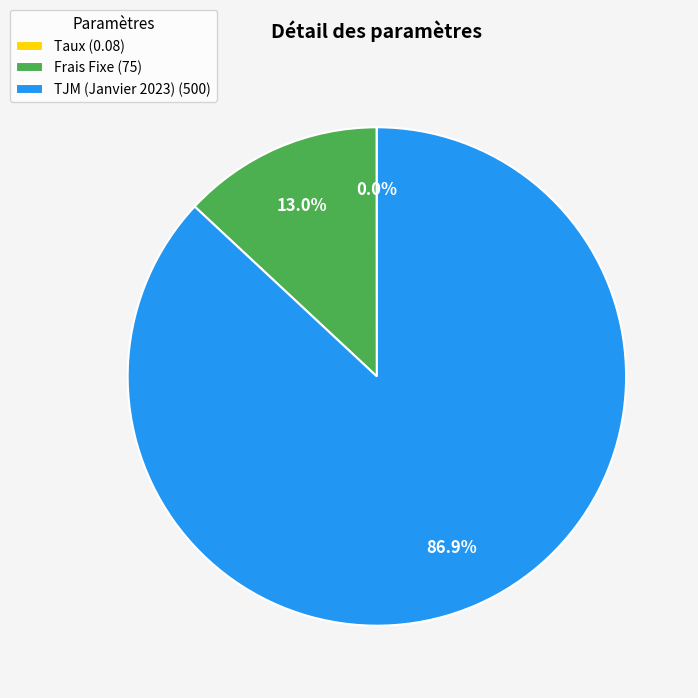

Which has a higher value, TJM (Janvier 2023) or Frais Fixe?

TJM (Janvier 2023)